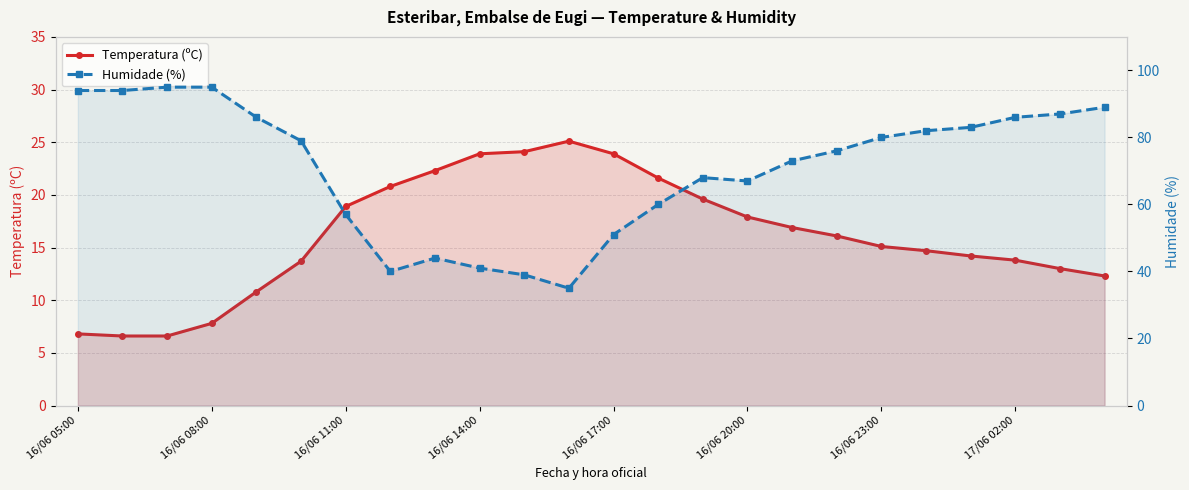

True or false: Humidade (%) and Temperatura (ºC) cross at least once.

False